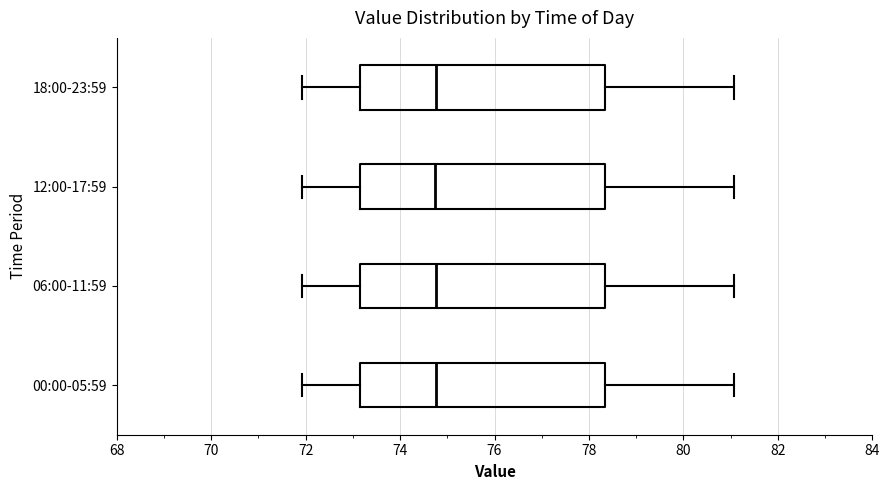

Reading bottom to top, read every box against the x-axis: the position of its median line, the range the box covers, and the ends of its whiskers. The values are not printed on the chart, so give them approximately, as read against the axis.

00:00-05:59: median 74.8, box 73.2 to 78.4, whiskers 72.0 to 81.0
06:00-11:59: median 74.8, box 73.2 to 78.4, whiskers 72.0 to 81.0
12:00-17:59: median 74.8, box 73.2 to 78.4, whiskers 72.0 to 81.0
18:00-23:59: median 74.8, box 73.2 to 78.4, whiskers 72.0 to 81.0